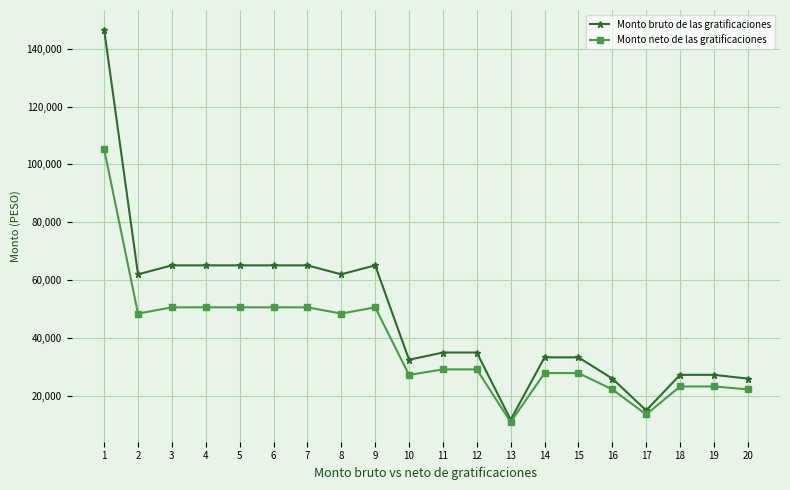

How many lines are shown in the chart?

2